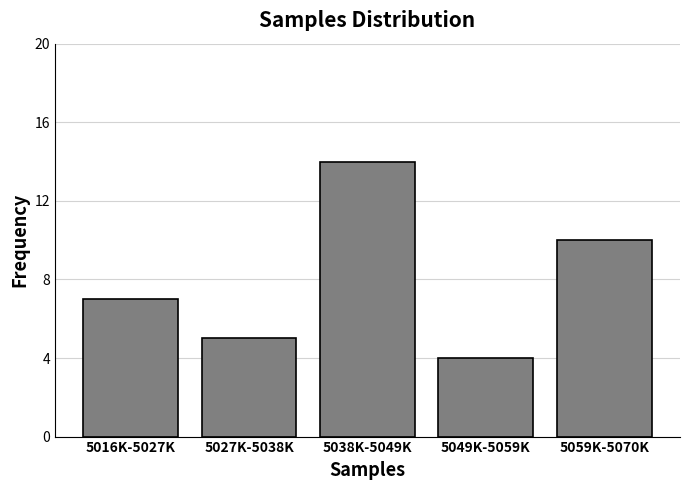

Reading left to right, list all the values displayed in this chart.

7	5	14	4	10